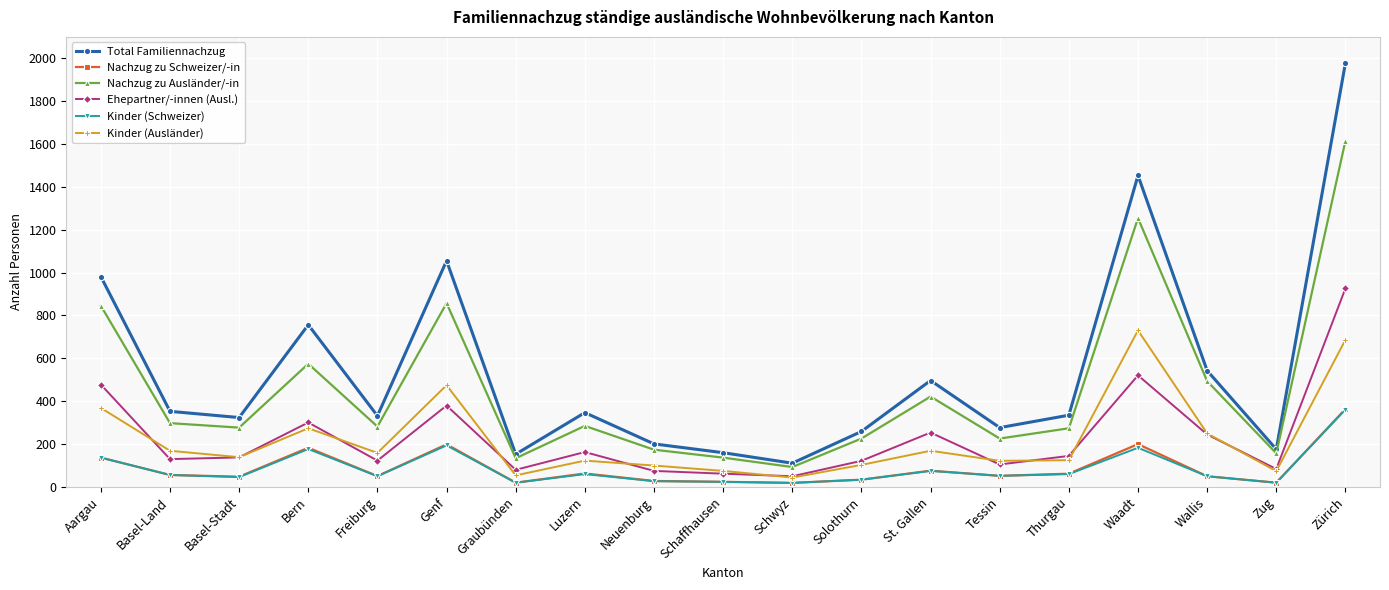

What is the maximum value shown in the chart?

1978